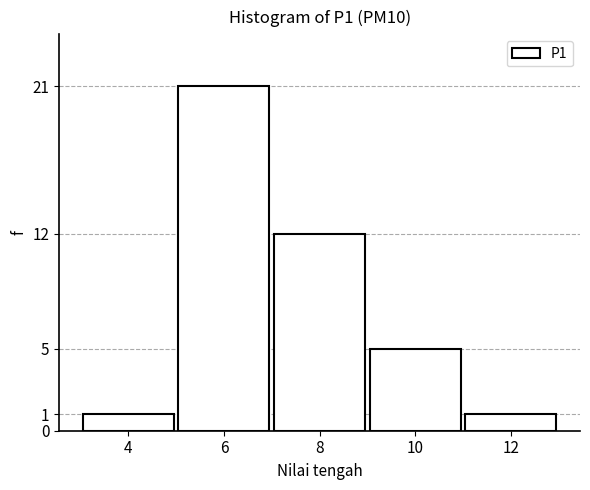

Reading left to right, transcribe this chart: for each bar, give the range it covers on the x-axis and its height. The values are not printed on the chart, so give them approximately, as read against the axis.

3 to 5: 1
5 to 7: 21
7 to 9: 12
9 to 11: 5
11 to 13: 1